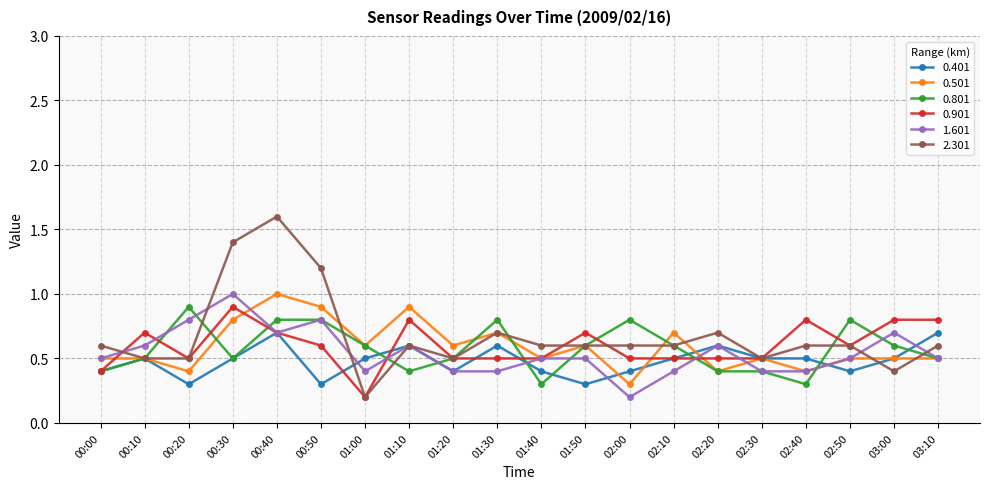

At which category does 1.601 reach its first local peak?

00:30